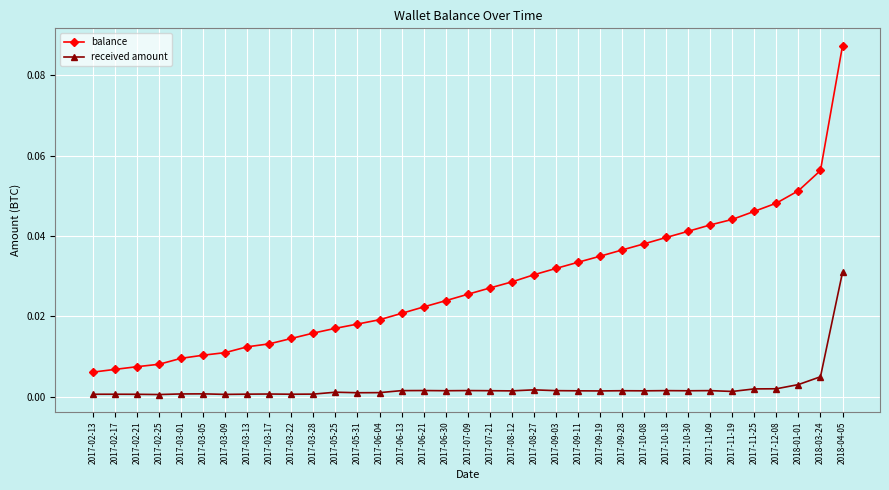

Rank the series by their maximum value, from lowest to highest.

received amount, balance